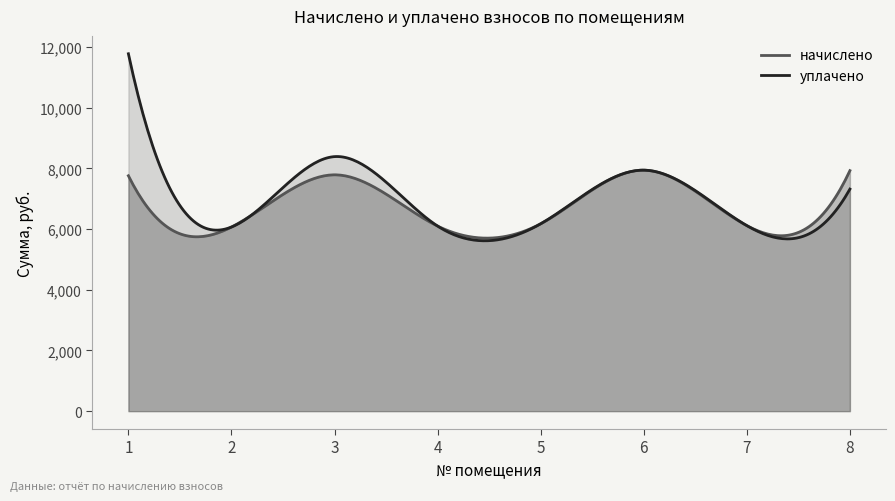

List the labels in order of уплачено value, largest first.

1, 3, 6, 8, 5, 7, 4, 2